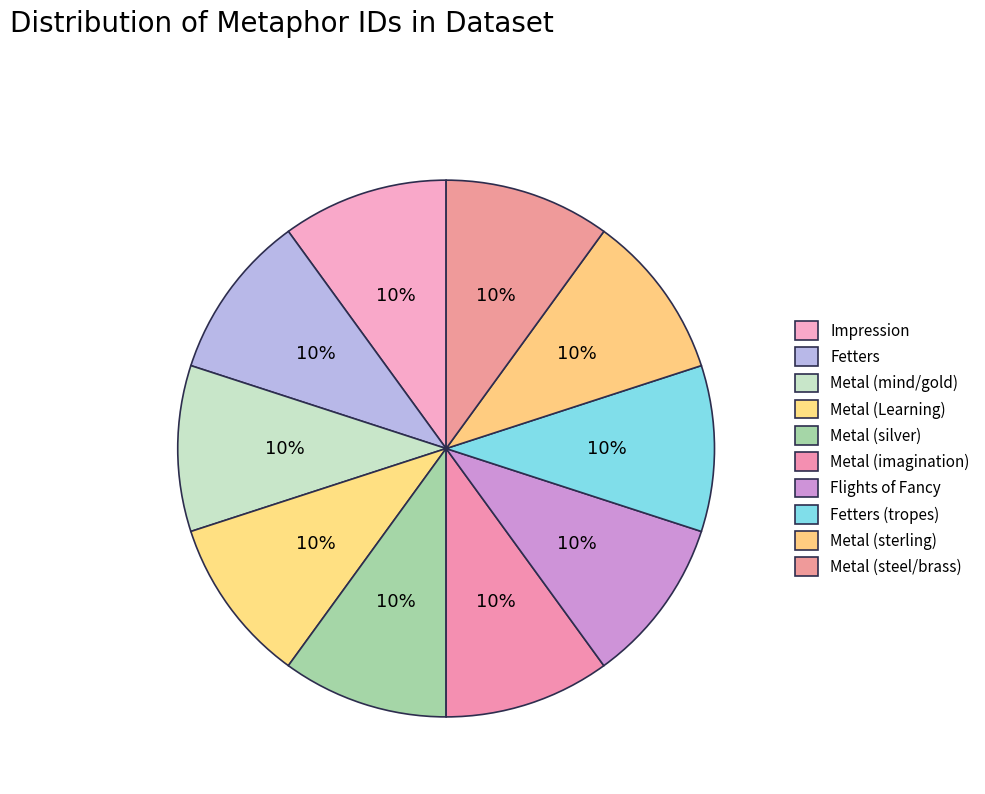

Combined, what portion of the pie is Impression and Flights of Fancy?

20.0%